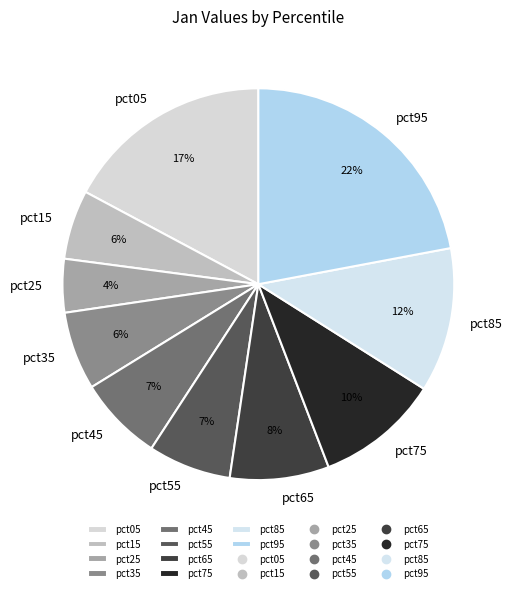

How many segments does this pie chart have?

10